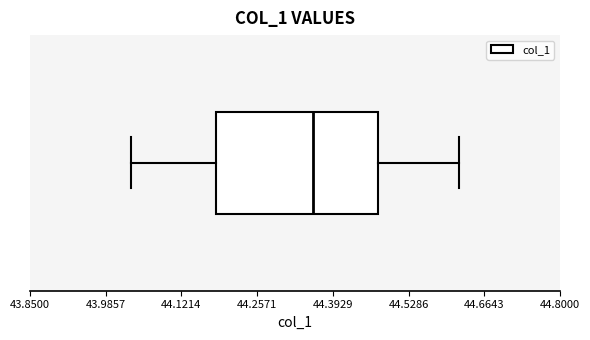

Transcribe this box plot: give where the median line is, the range the box spans, and where the two whiskers end, as read against the x-axis. The values are not printed on the chart, so give them approximately, as read against the axis.

median 44.36, box 44.18 to 44.48, whiskers 44.04 to 44.62